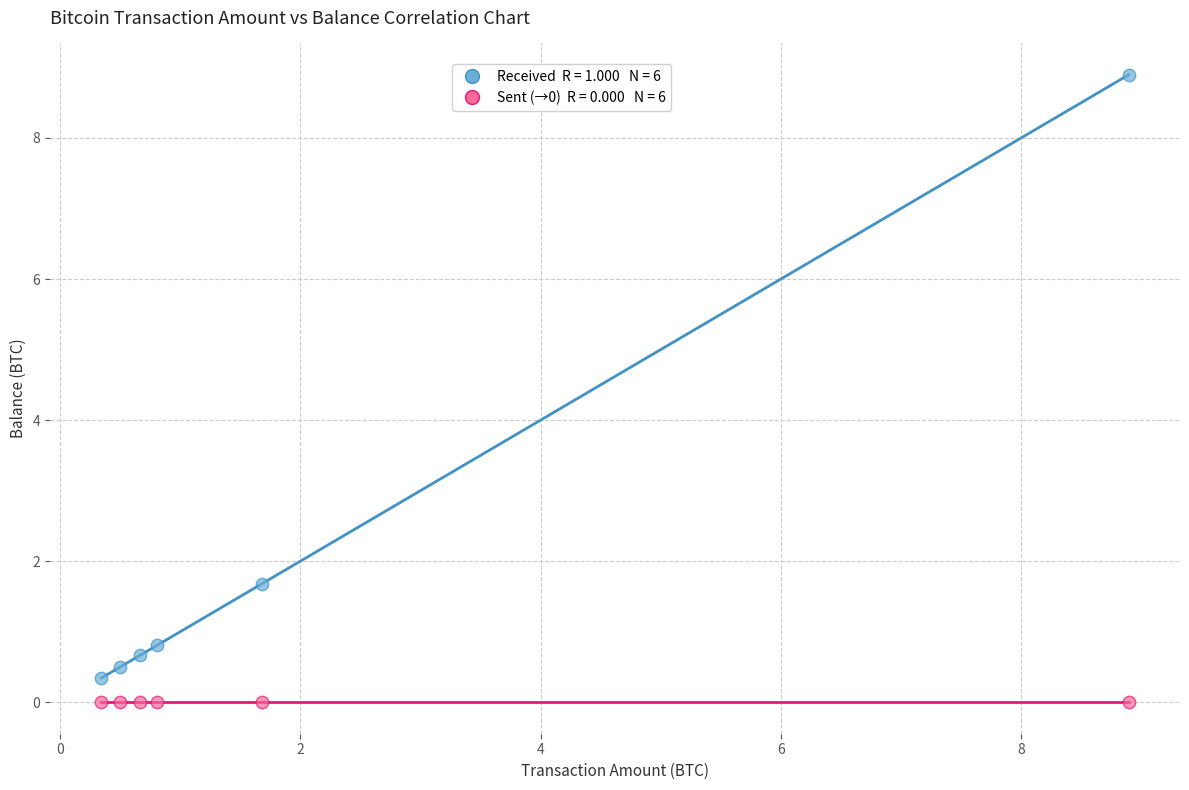

Across all data points, what is the average Y value?

1.1